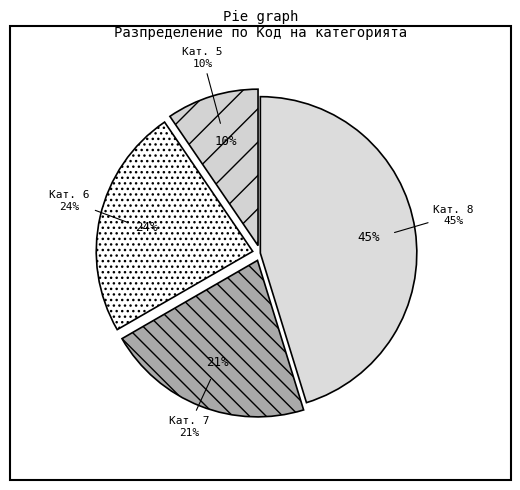

Approximately how many times larger is the value at с. compared to с.?

1.3